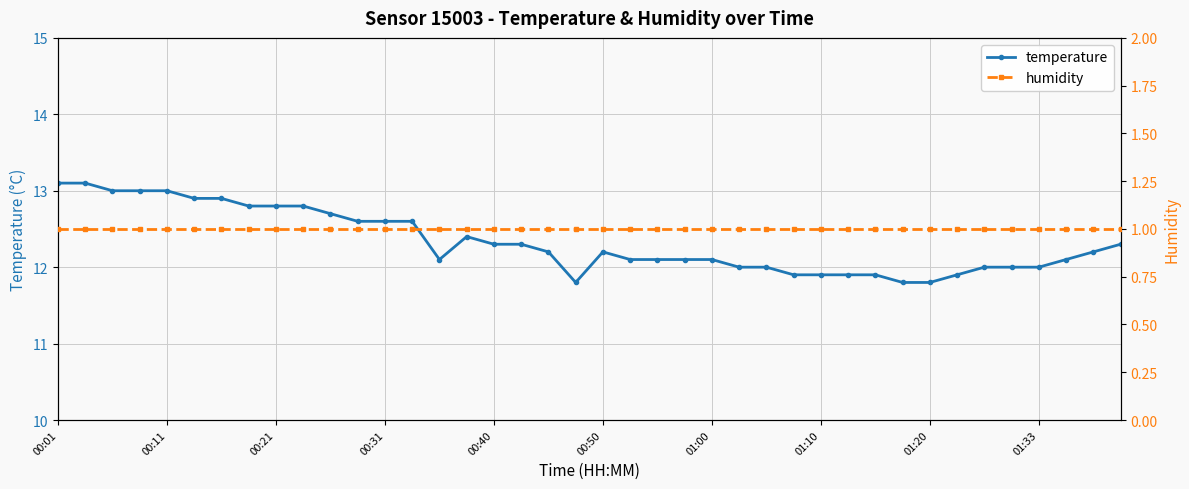

Is it true that temperature equals 22.1 at 01:20?

False